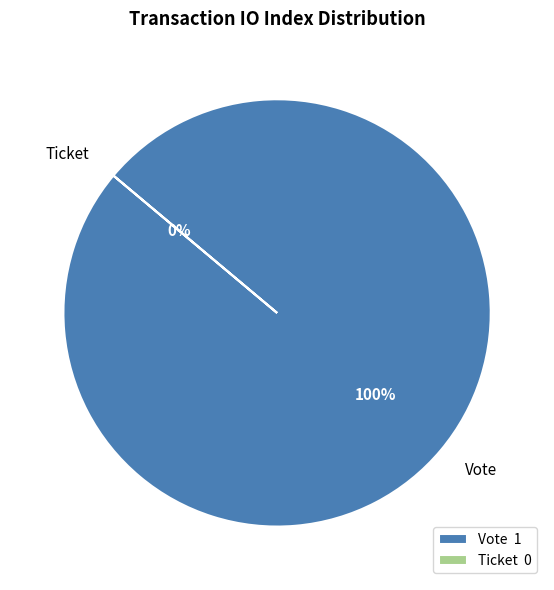

Which slice is the smallest?

Ticket